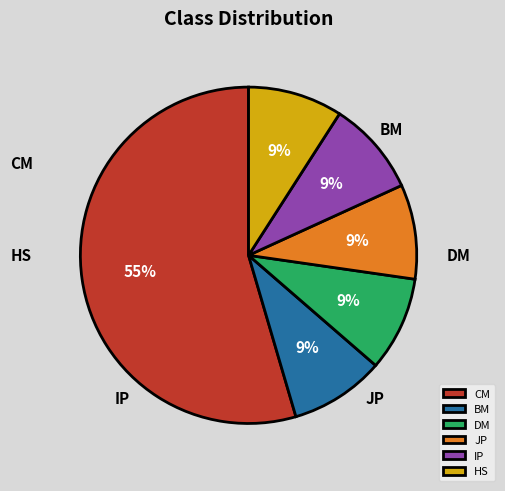

To the nearest percent, what percentage of the pie is BM?

9%